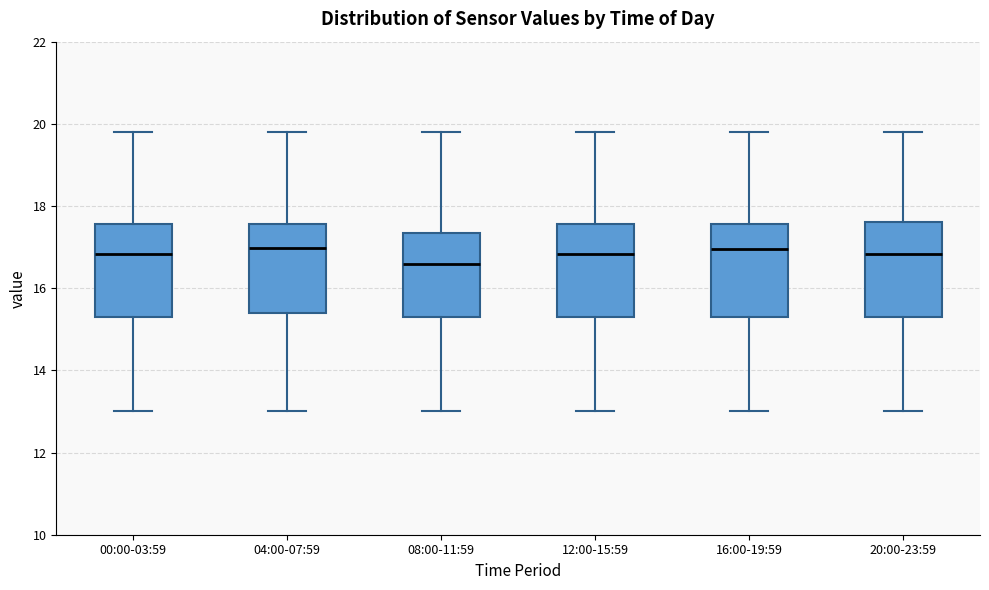

Reading left to right, read every box against the y-axis: the position of its median line, the range the box covers, and the ends of its whiskers. The values are not printed on the chart, so give them approximately, as read against the axis.

00:00-03:59: median 16.8, box 15.4 to 17.6, whiskers 13.0 to 19.8
04:00-07:59: median 17.0, box 15.4 to 17.6, whiskers 13.0 to 19.8
08:00-11:59: median 16.6, box 15.4 to 17.4, whiskers 13.0 to 19.8
12:00-15:59: median 16.8, box 15.4 to 17.6, whiskers 13.0 to 19.8
16:00-19:59: median 17.0, box 15.4 to 17.6, whiskers 13.0 to 19.8
20:00-23:59: median 16.8, box 15.4 to 17.6, whiskers 13.0 to 19.8